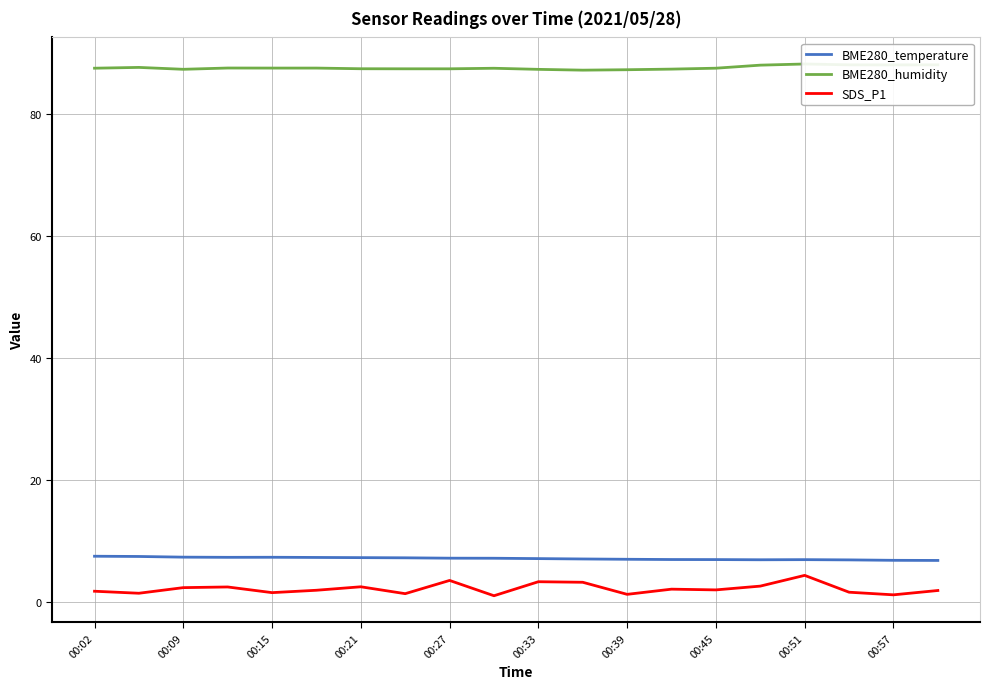

True or false: BME280_humidity and BME280_temperature intersect in this chart.

False